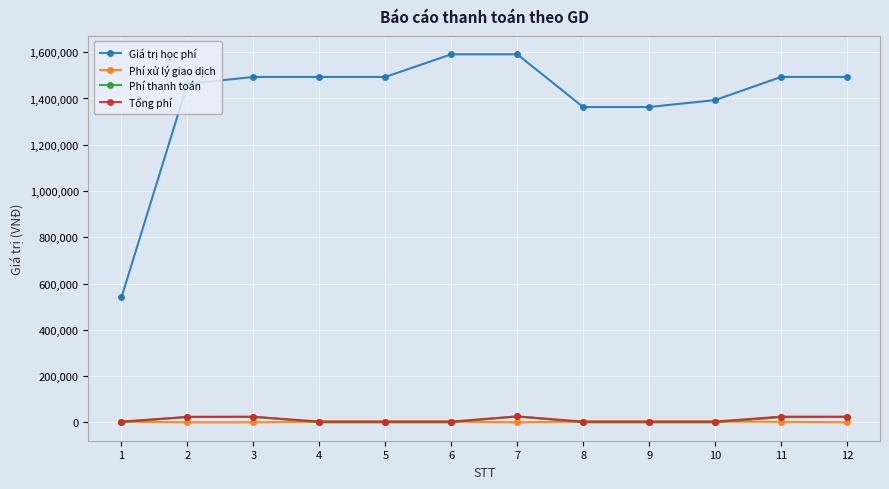

What is the lowest value of the Giá trị học phí series?

540000